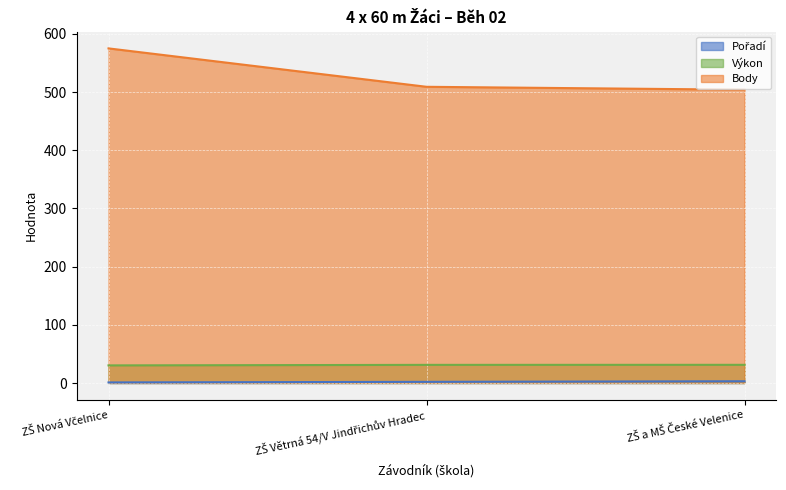

How many lines are shown in the chart?

3